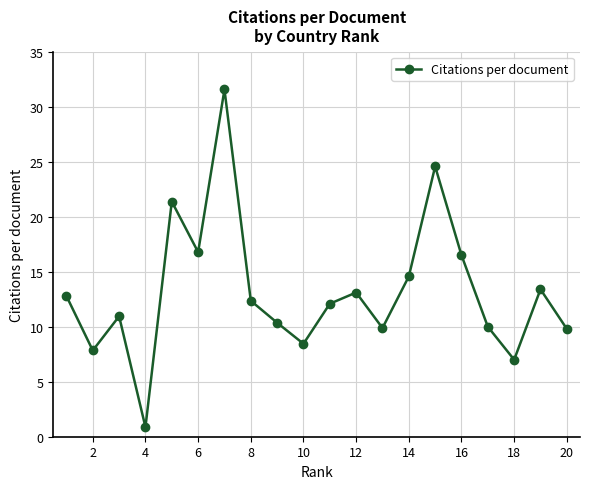

What is the greatest value displayed?

31.6